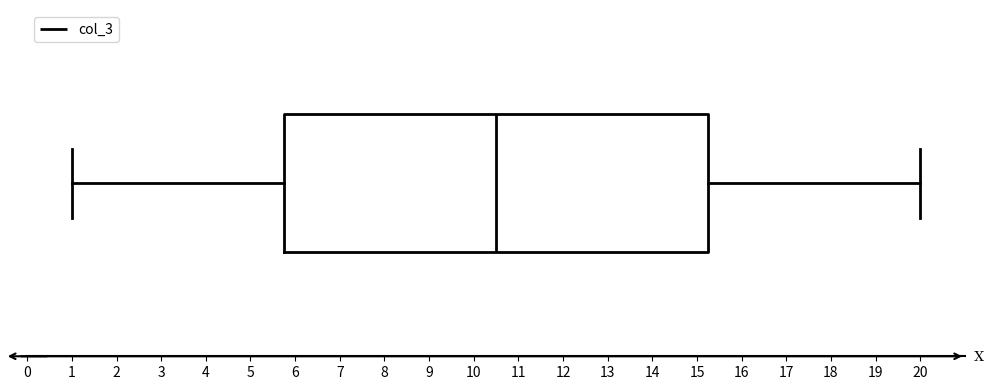

Transcribe this box plot: give where the median line is, the range the box spans, and where the two whiskers end, as read against the x-axis. The values are not printed on the chart, so give them approximately, as read against the axis.

median 10.5, box 5.8 to 15.3, whiskers 1.0 to 20.0